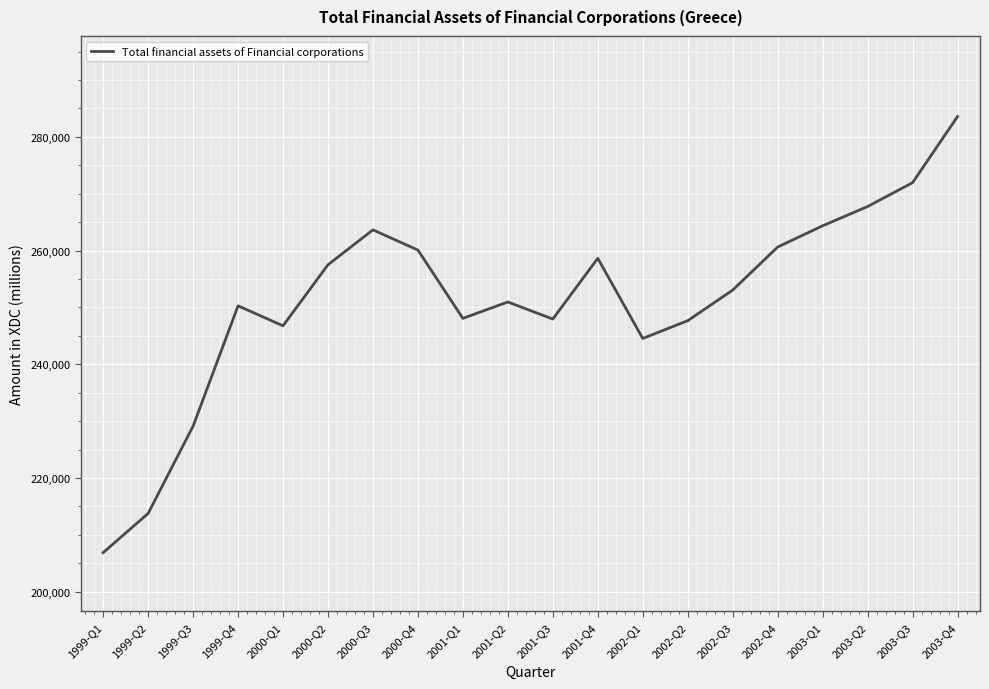

How many lines are shown in the chart?

1